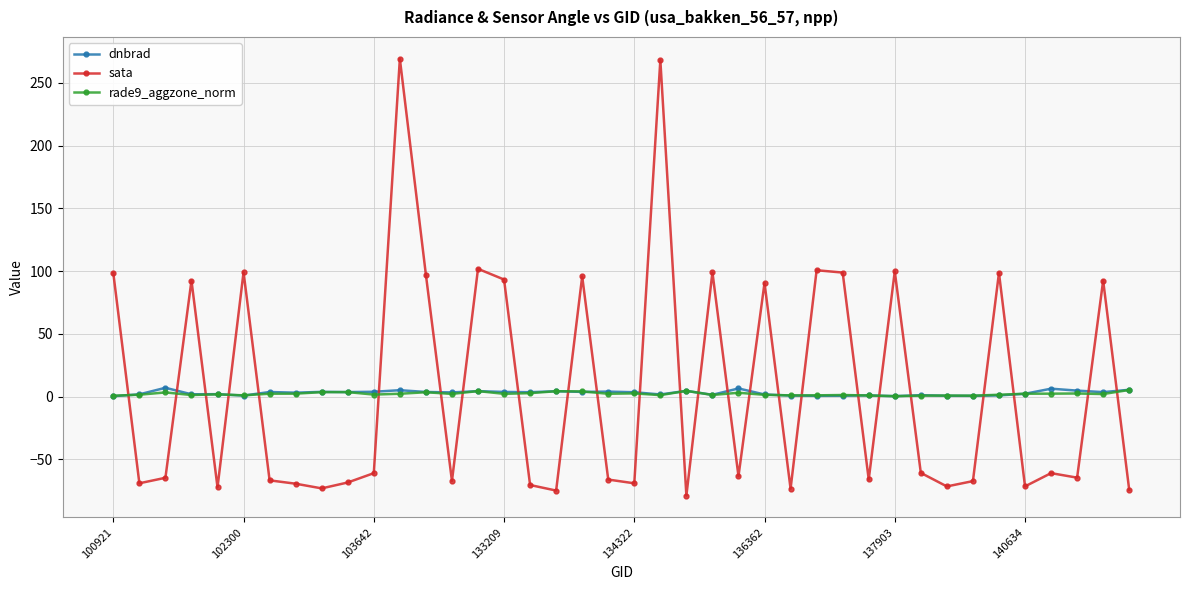

Which series has the largest range (max minus min)?

sata